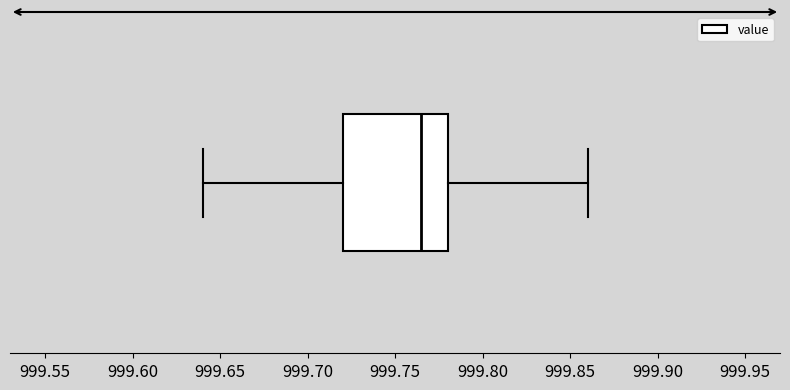

Where is the left edge of the box on the x-axis? The values are not printed on the chart, so give them approximately, as read against the axis.

999.720